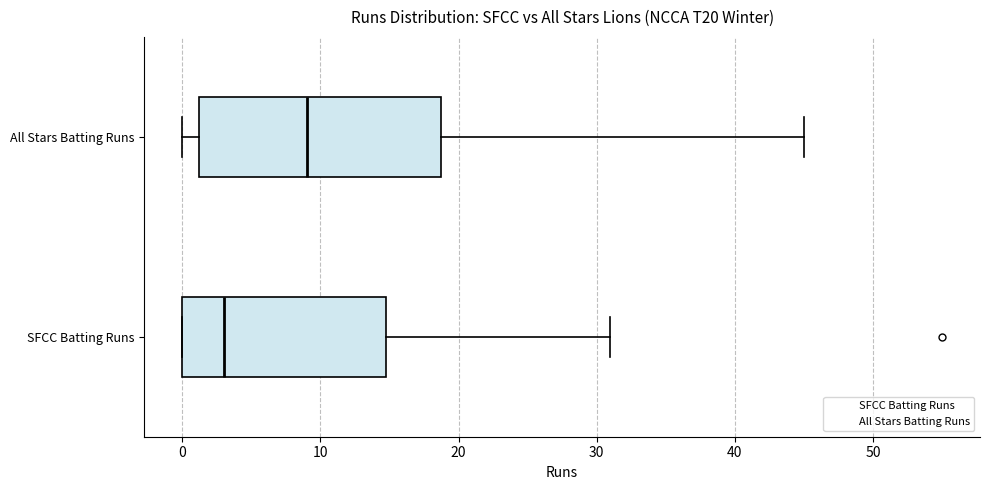

Which box's median line is the furthest to the left?

SFCC Batting Runs